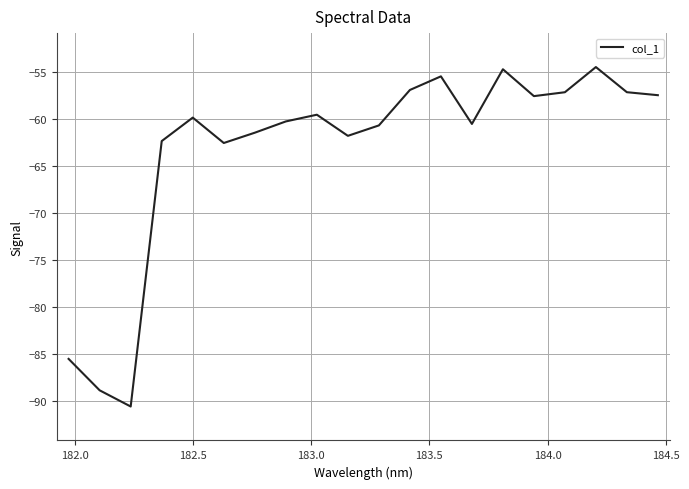

What is the maximum value shown in the chart?

-54.5